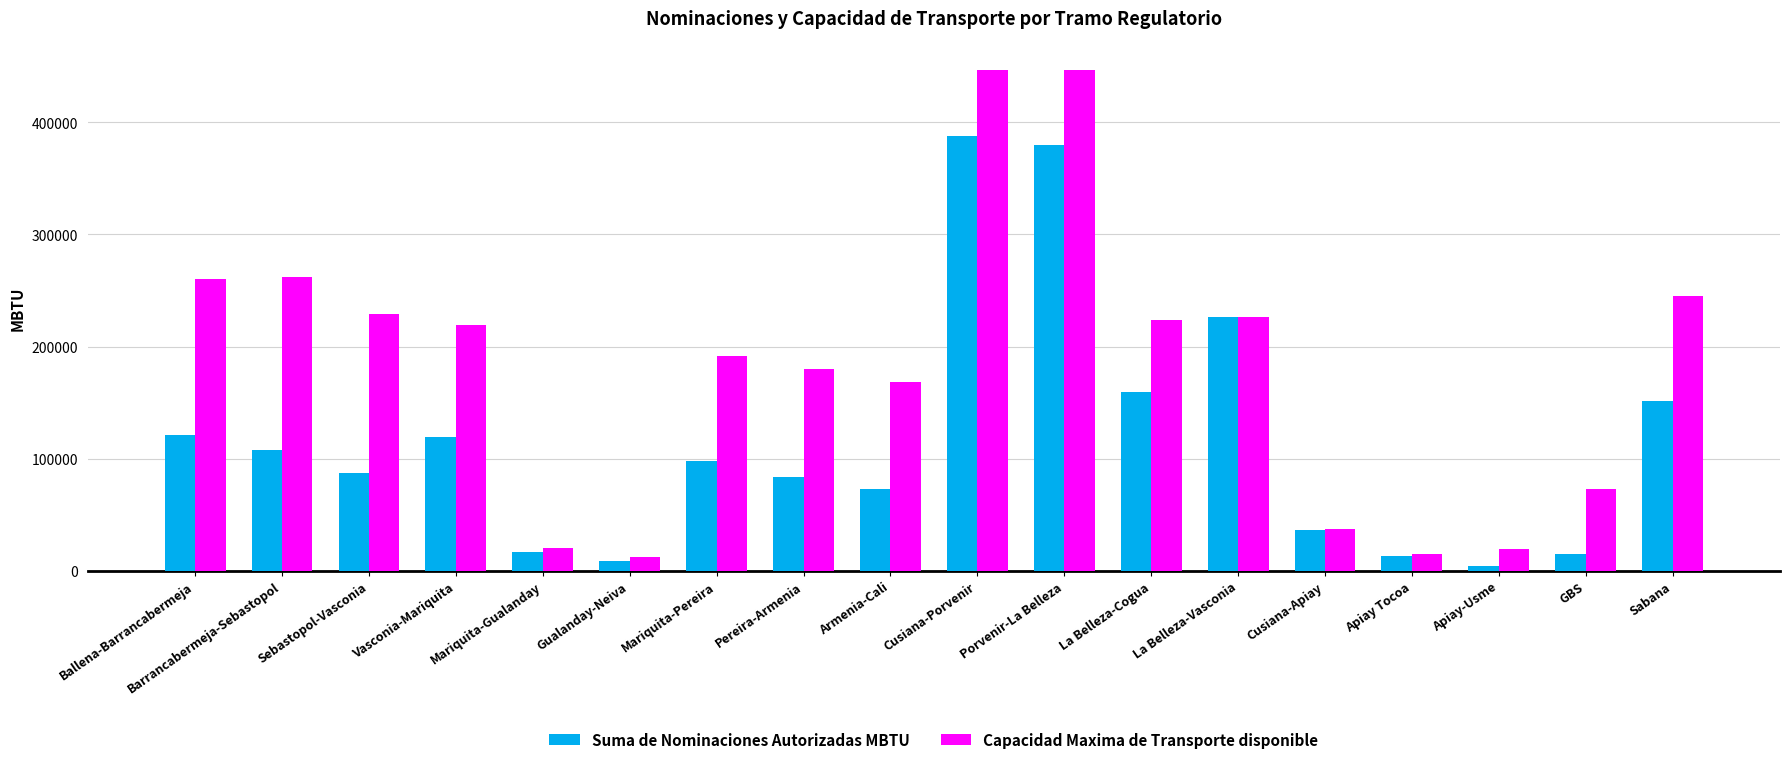

What is the approximate value of Suma de Nominaciones Autorizadas MBTU at GBS?

14949.0